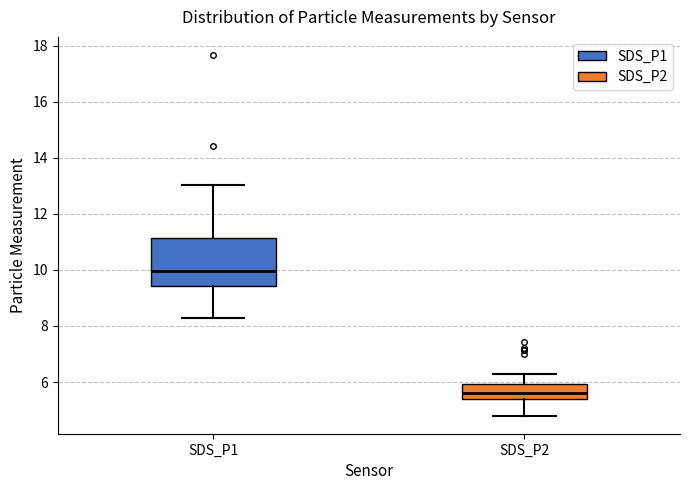

Reading left to right, read every box against the y-axis: the position of its median line, the range the box covers, and the ends of its whiskers. The values are not printed on the chart, so give them approximately, as read against the axis.

SDS_P1: median 10.0, box 9.4 to 11.2, whiskers 8.2 to 13.0
SDS_P2: median 5.6, box 5.4 to 6.0, whiskers 4.8 to 6.4